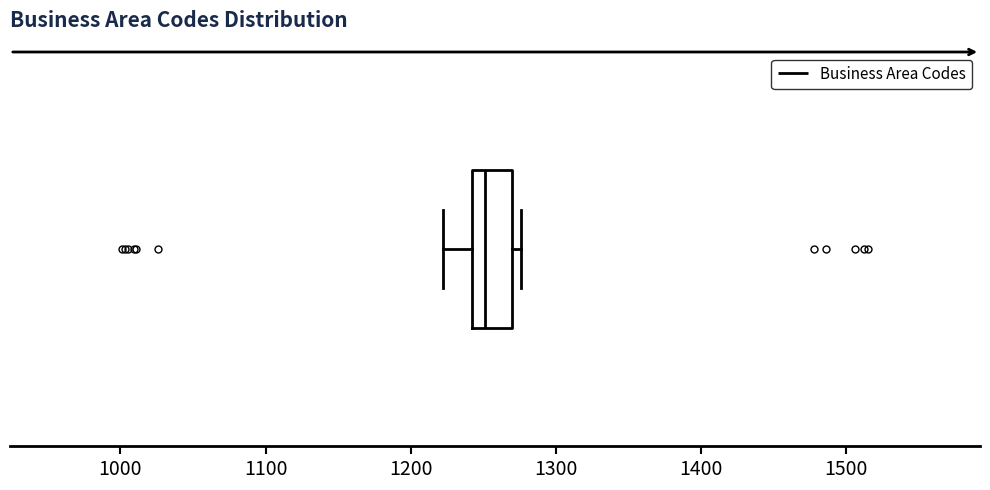

Where does the median line of the box sit on the x-axis? The values are not printed on the chart, so give them approximately, as read against the axis.

1250